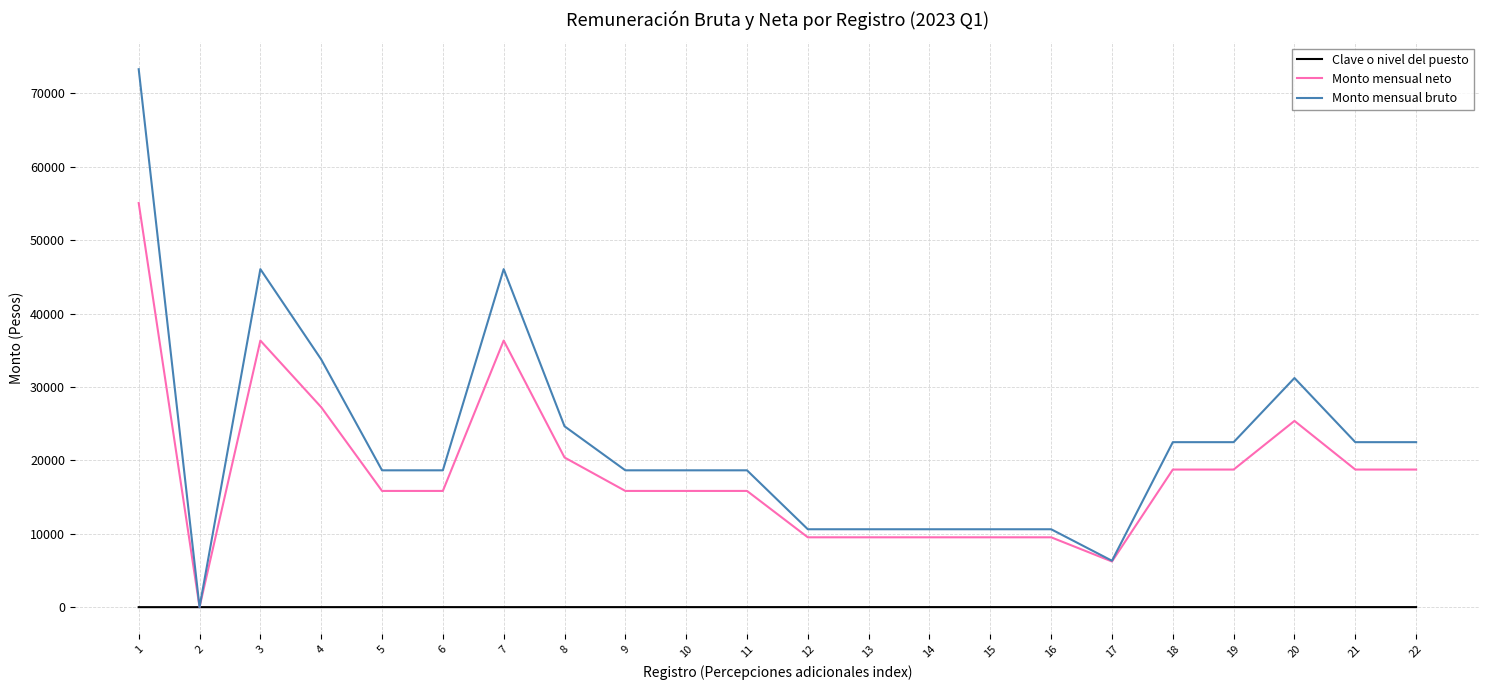

List the series in order of their overall mean, highest first.

Monto mensual bruto, Monto mensual neto, Clave o nivel del puesto